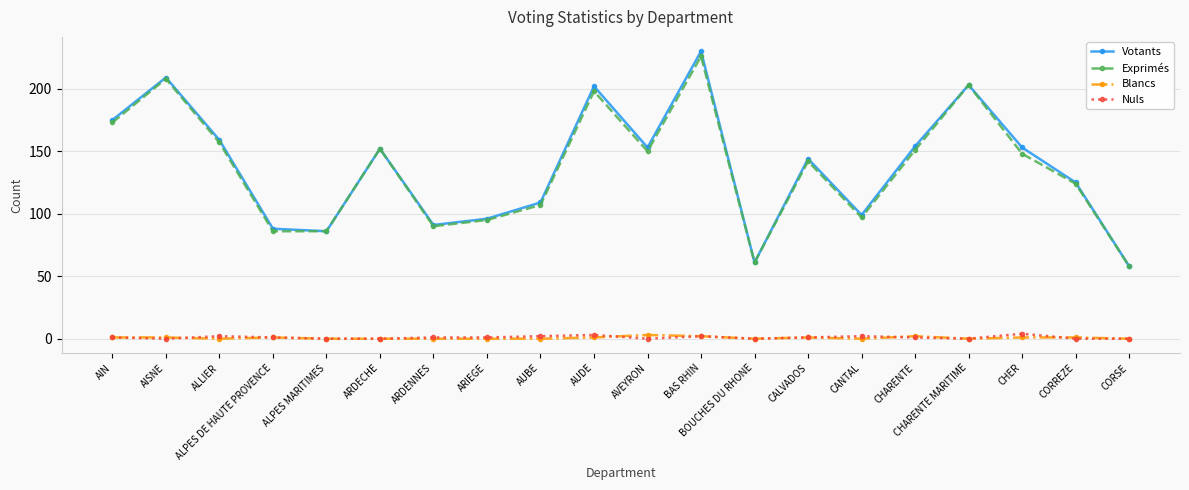

What is the value of the Nuls point at the 12th from the left?

2